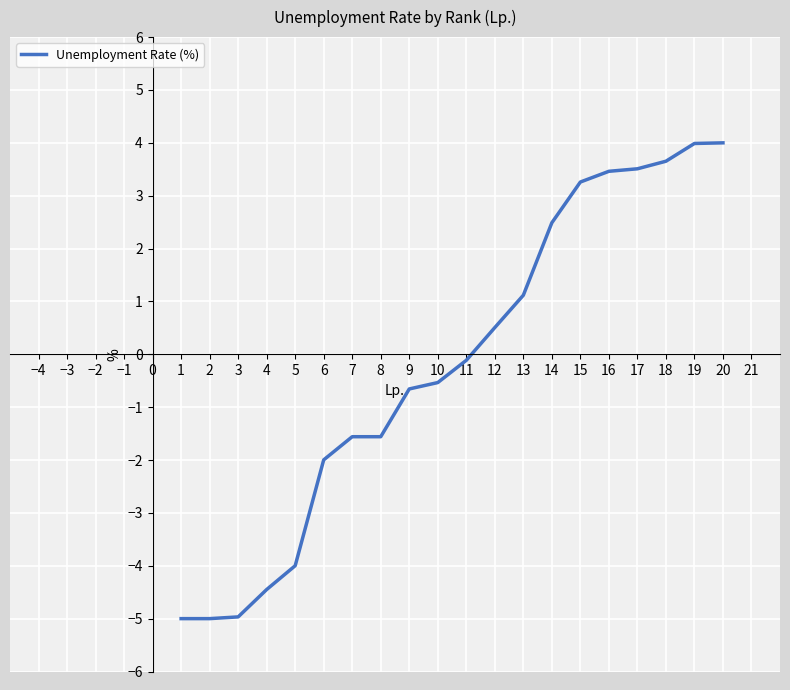

What value does the data have at 11?

-0.1